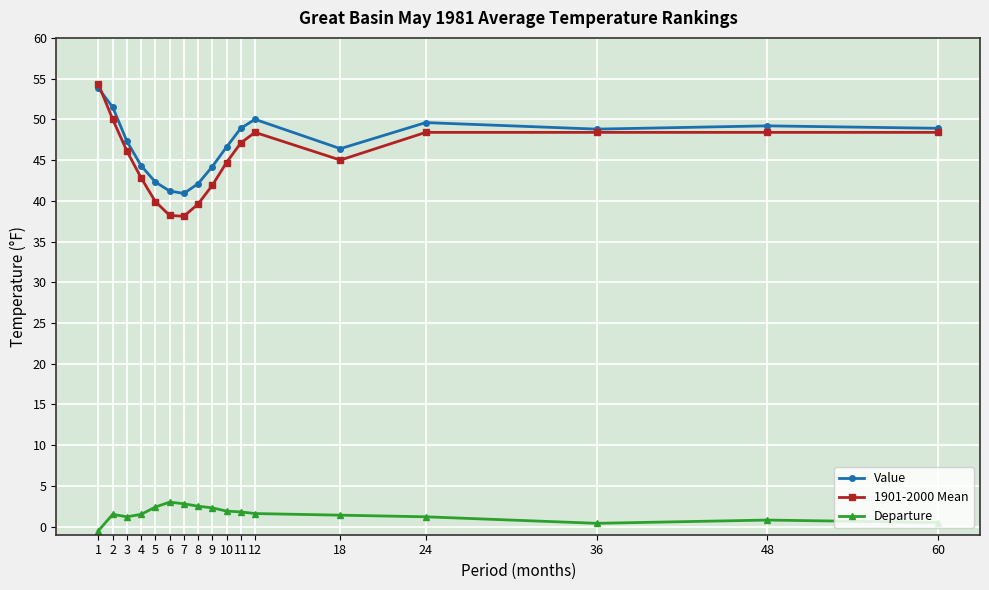

At 4, list the series in order from smallest to largest.

Departure, 1901-2000 Mean, Value